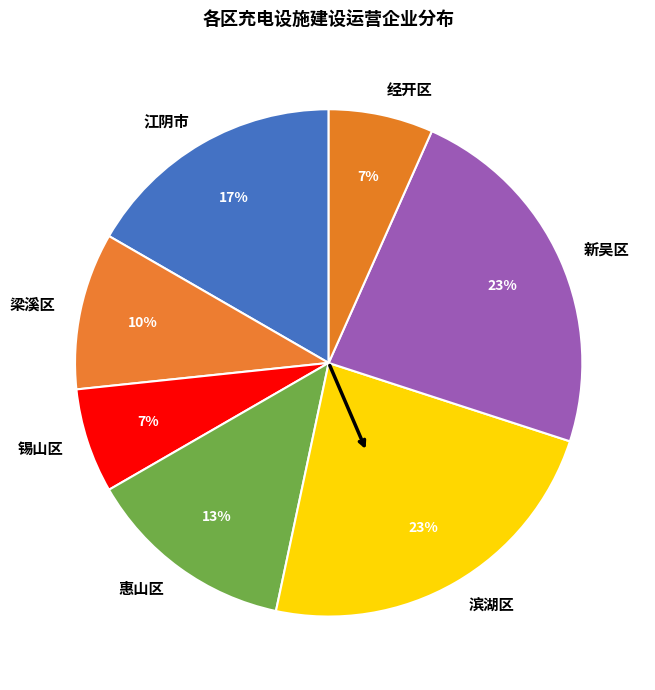

Do 新吴区 and 滨湖区 together represent more than half of the pie?

No